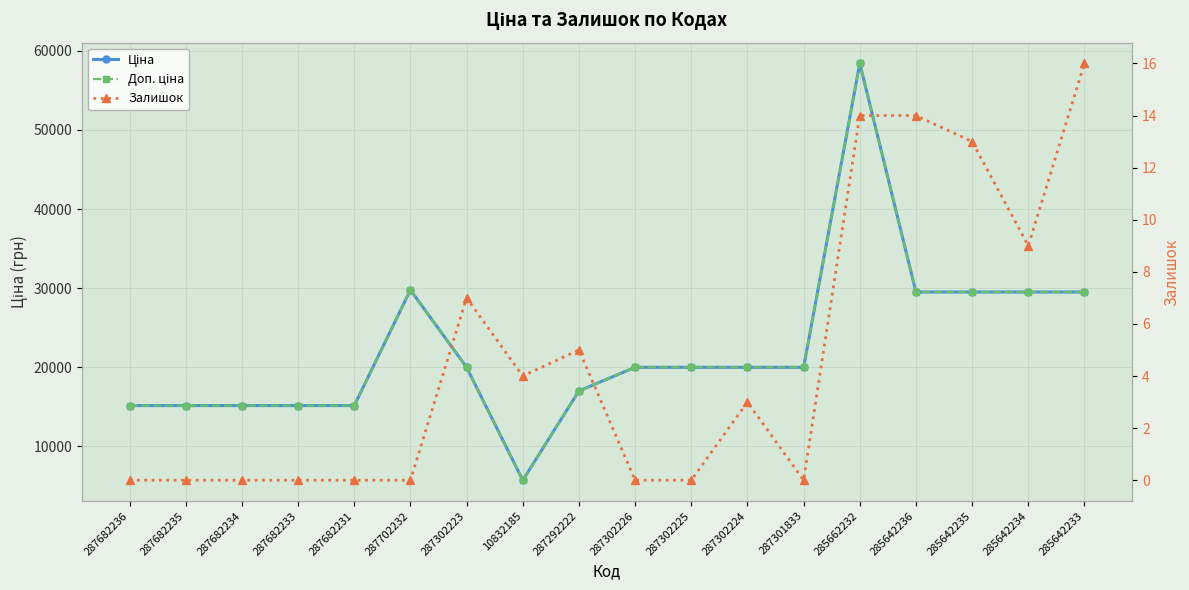

What is the maximum value shown in the chart?

58426.5